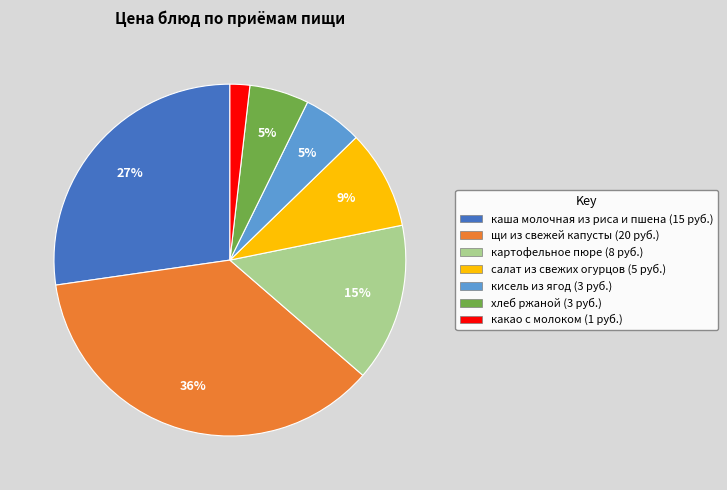

What is the smallest slice in the pie chart?

какао с молоком